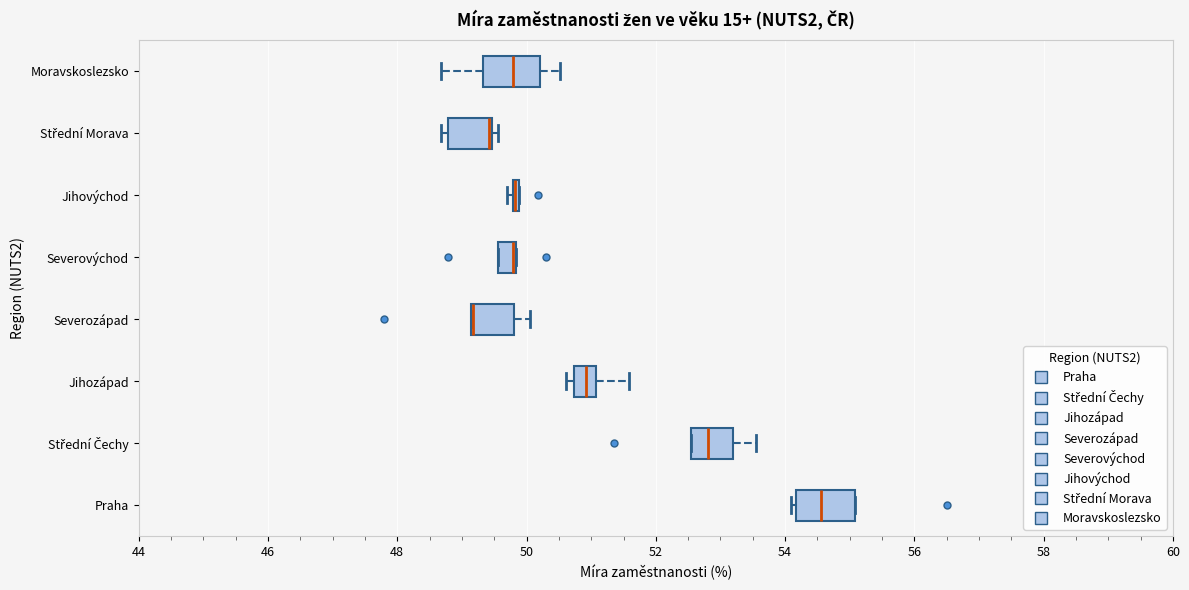

Where is the right edge of the box for Severovýchod on the x-axis? The values are not printed on the chart, so give them approximately, as read against the axis.

49.8